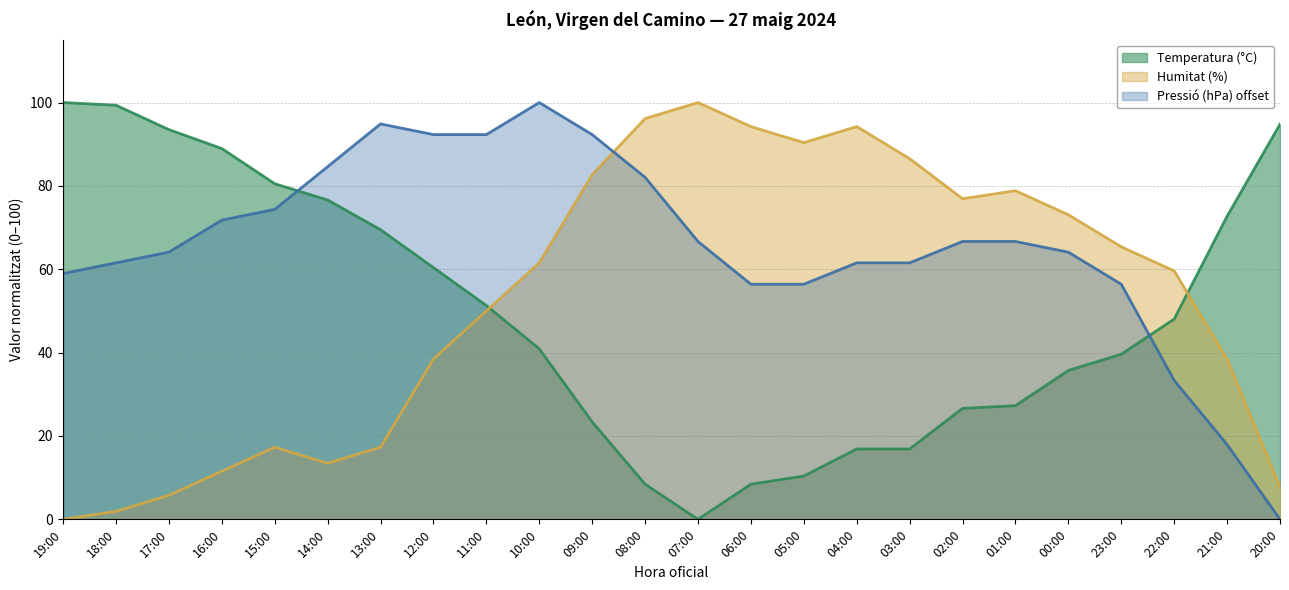

What are all the series names shown in the legend?

Temperatura (°C), Humitat (%), Pressió (hPa) offset